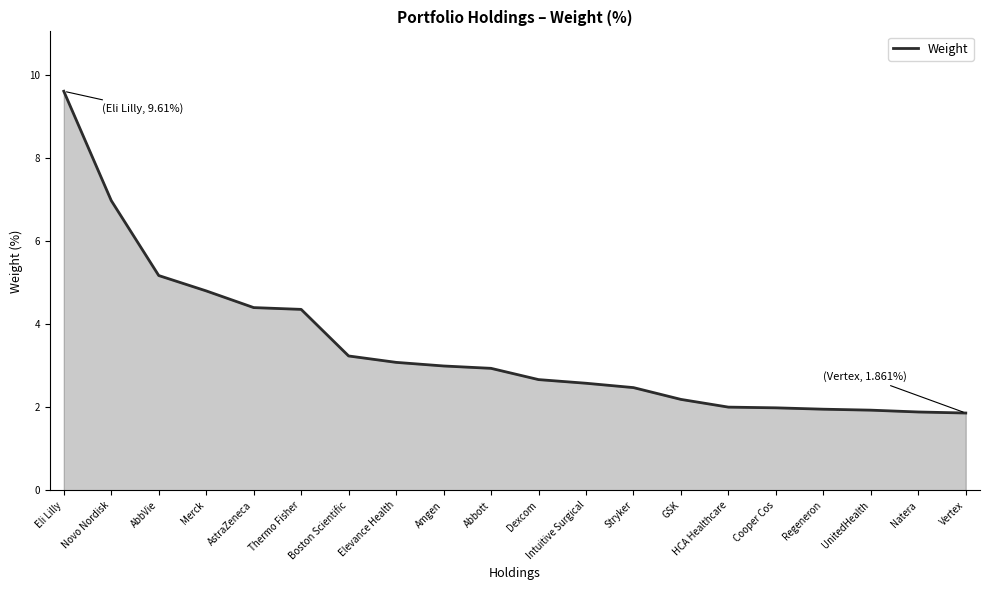

What is the sum of the values at Intuitive Surgical and Regeneron?

4.5